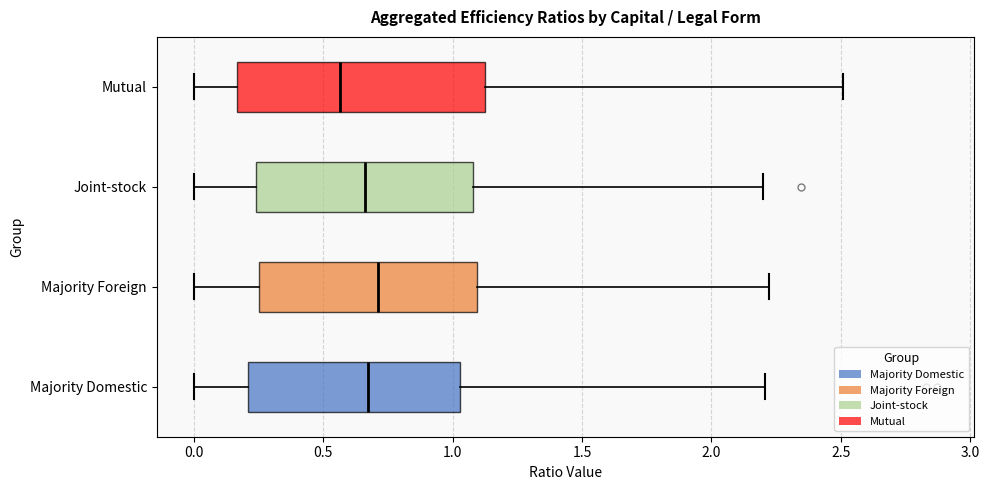

Which box is the widest, from its left edge to its right edge?

Mutual